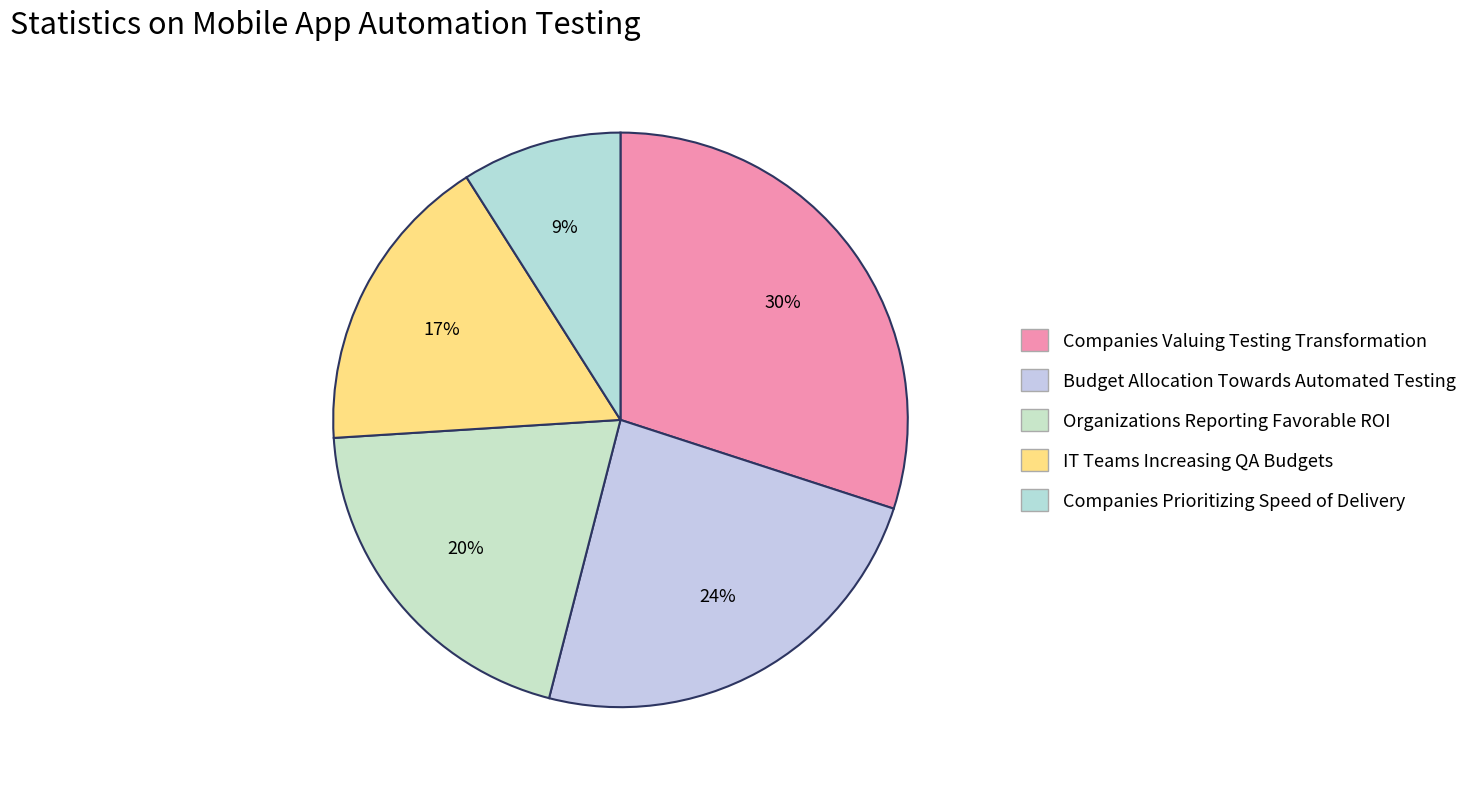

Does any single category account for the majority?

No